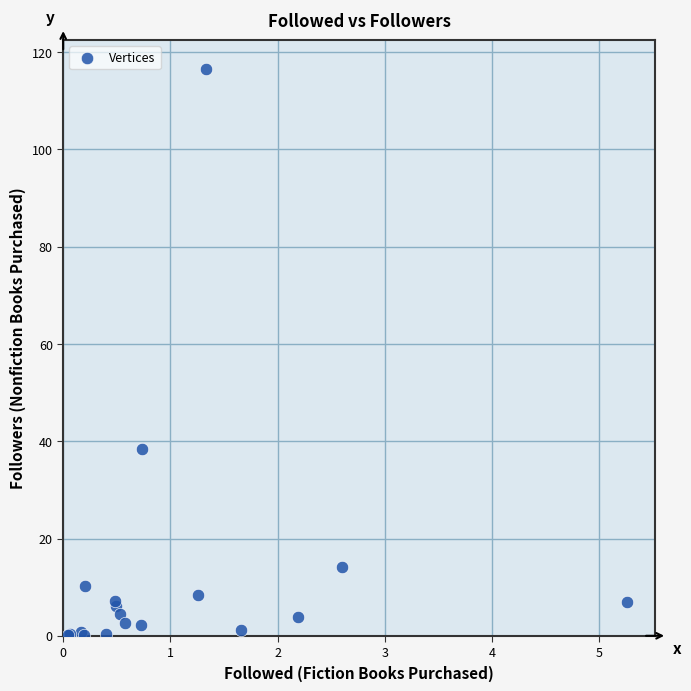

What Y value in the scatter plot is closest to 58?

38.5